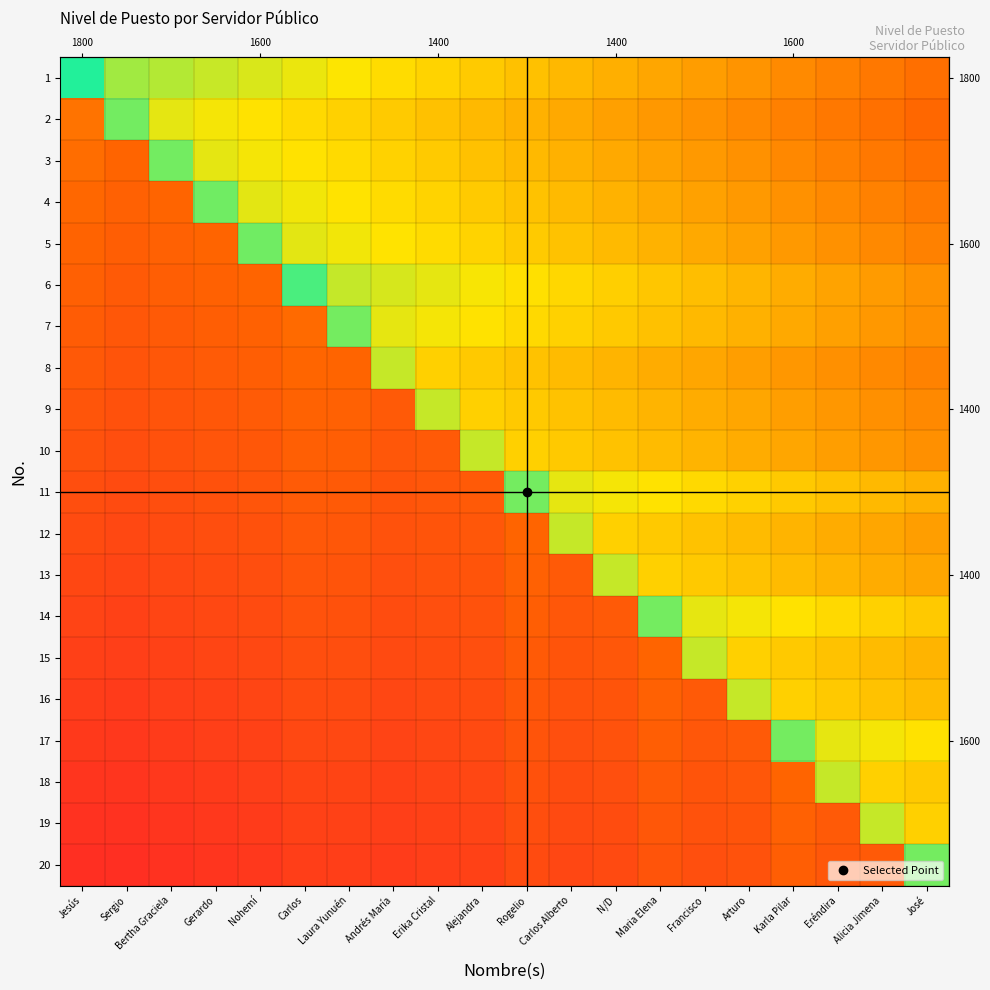

Which has a higher value, Carlos Alberto or Gerardo?

Gerardo